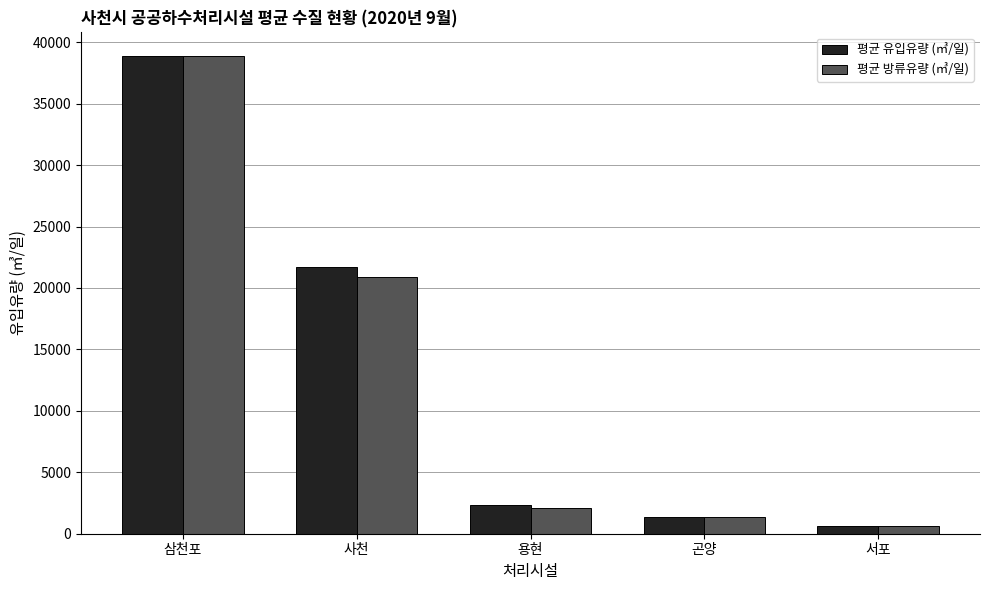

Rank the categories by 평균 유입유량 (㎥/일) value from highest to lowest.

삼천포, 사천, 용현, 곤양, 서포